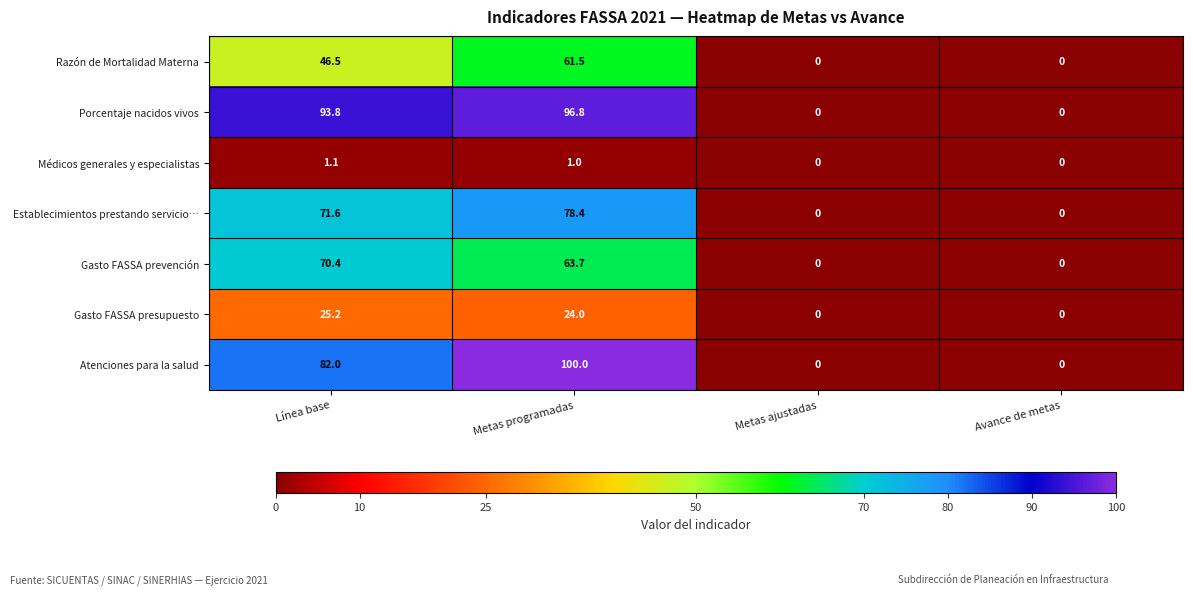

True or false: Gasto FASSA prevención has a value of 70.4 at Línea base.

True